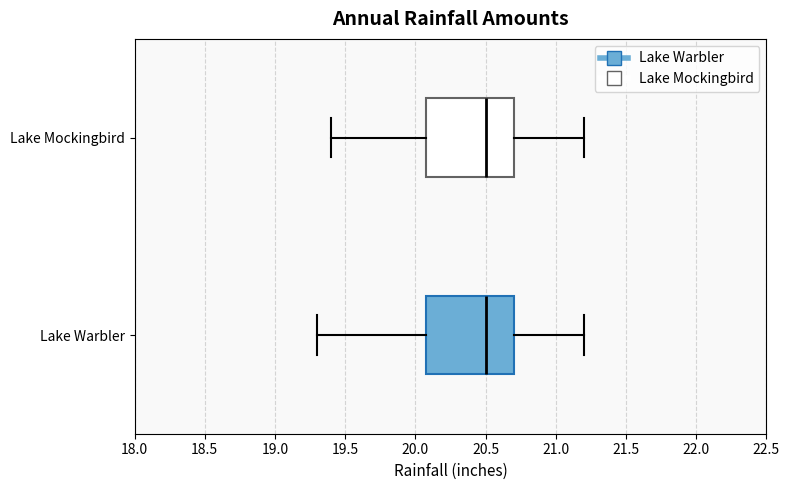

Reading bottom to top, read every box against the x-axis: the position of its median line, the range the box covers, and the ends of its whiskers. The values are not printed on the chart, so give them approximately, as read against the axis.

Lake Warbler: median 20.5, box 20.1 to 20.7, whiskers 19.3 to 21.2
Lake Mockingbird: median 20.5, box 20.1 to 20.7, whiskers 19.4 to 21.2